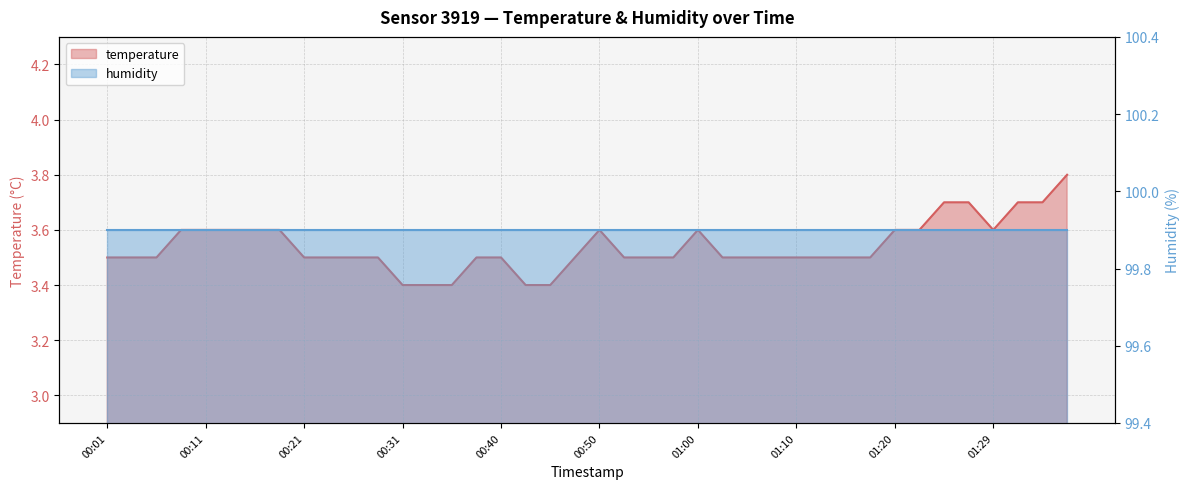

Reading right to left, what are all the values shown in this chart?

01:37=3.8	01:34=3.7	01:32=3.7	01:29=3.6	01:27=3.7	01:25=3.7	01:22=3.6	01:20=3.6	01:17=3.5	01:15=3.5	01:12=3.5	01:10=3.5	01:07=3.5	01:05=3.5	01:02=3.5	01:00=3.6	00:57=3.5	00:55=3.5	00:53=3.5	00:50=3.6	00:48=3.5	00:45=3.4	00:43=3.4	00:40=3.5	00:38=3.5	00:35=3.4	00:33=3.4	00:31=3.4	00:28=3.5	00:26=3.5	00:23=3.5	00:21=3.5	00:18=3.6	00:16=3.6	00:13=3.6	00:11=3.6	00:08=3.6	00:06=3.5	00:03=3.5	00:01=3.5